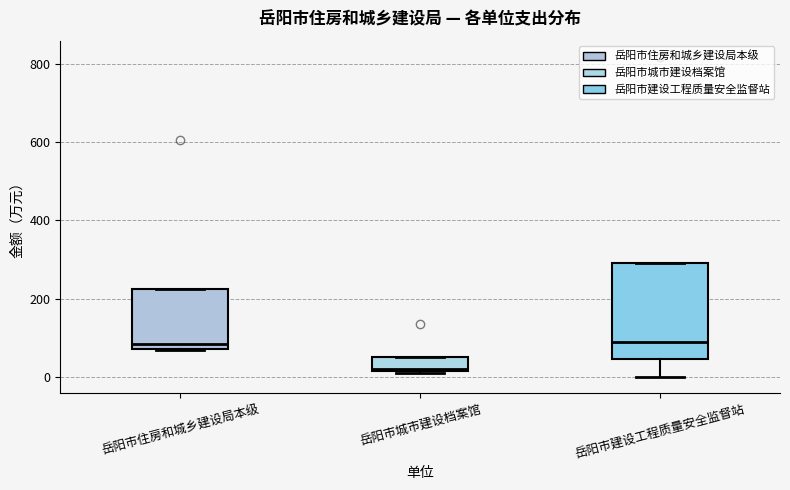

Which box has the lowest median line?

岳阳市城市建设档案馆